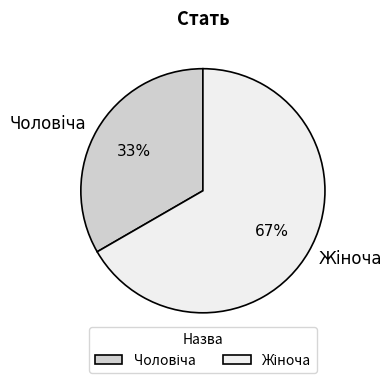

Is there a majority slice in this chart?

Yes